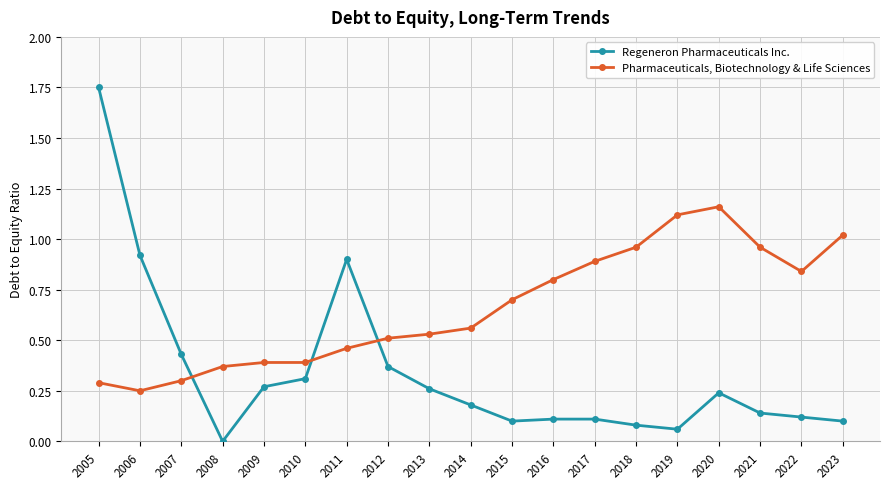

True or false: Regeneron Pharmaceuticals Inc. has a value of 0.5 at 2012.

False